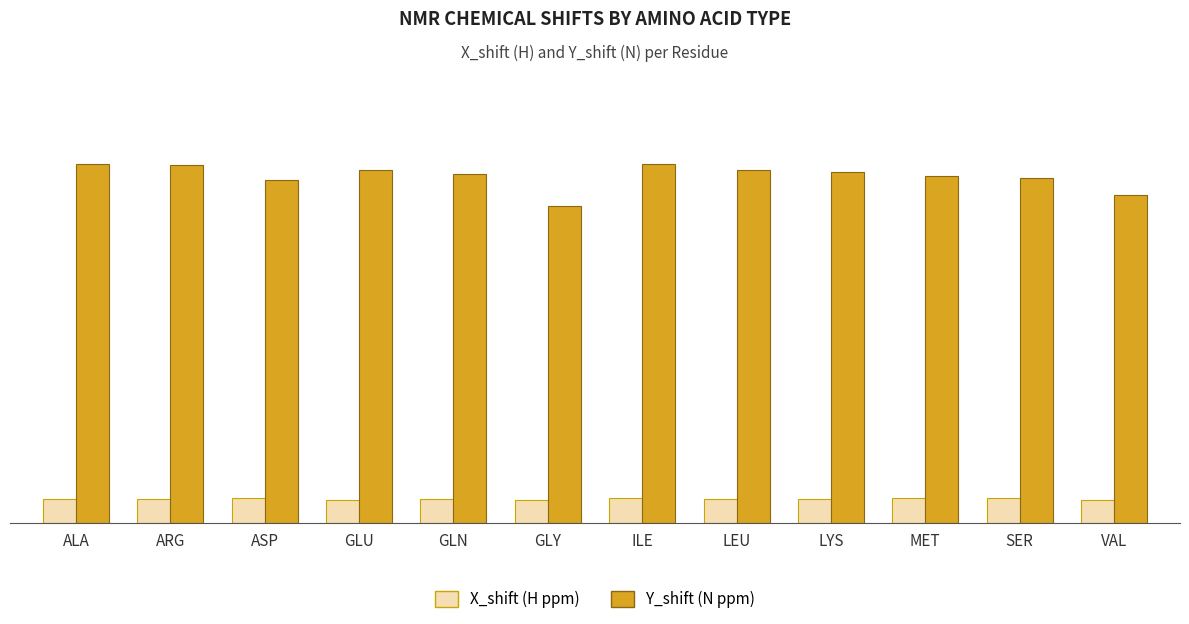

What are all the series names shown in the legend?

X_shift (H ppm), Y_shift (N ppm)